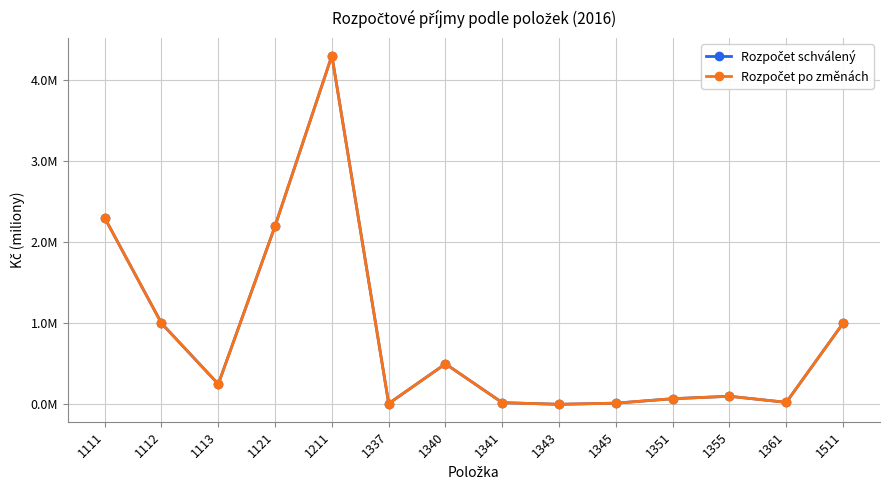

True or false: Rozpočet po změnách and Rozpočet schválený intersect in this chart.

False